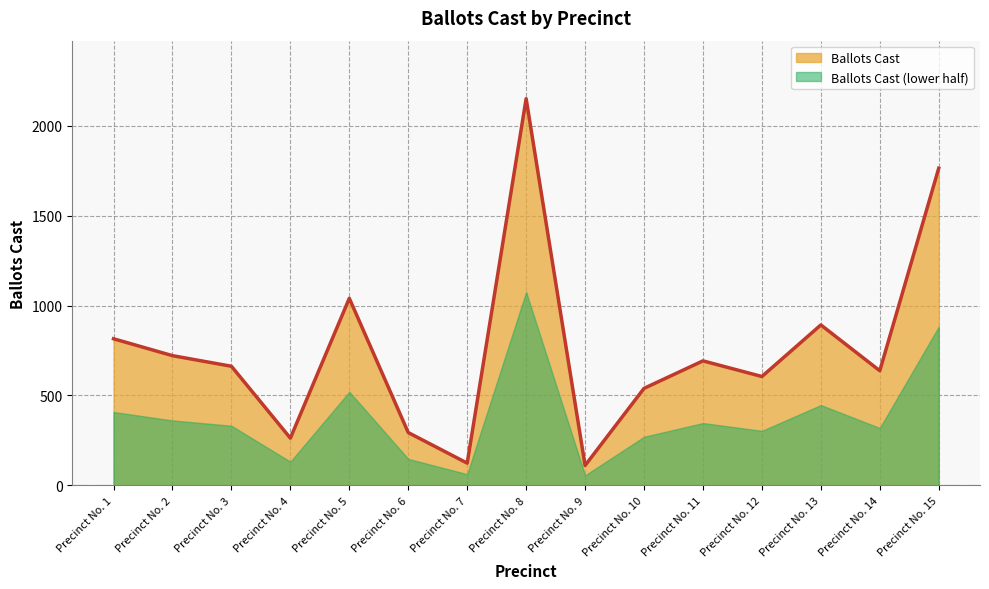

What is the value of the 10th point from the left?

539